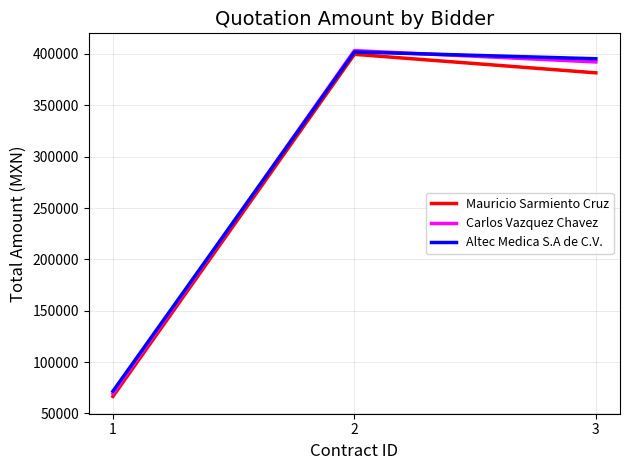

Reading left to right, list all the values displayed in this chart.

Mauricio Sarmiento Cruz: 66555.0	399620.0	381582.0
Carlos Vazquez Chavez: 69394.7	403216.0	392187.9
Altec Medica S.A de C.V.: 71613.2	401940.0	395290.0